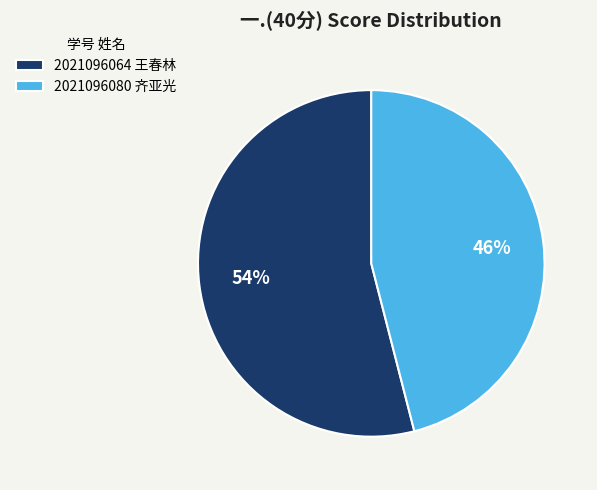

How many slices are in this pie chart?

2